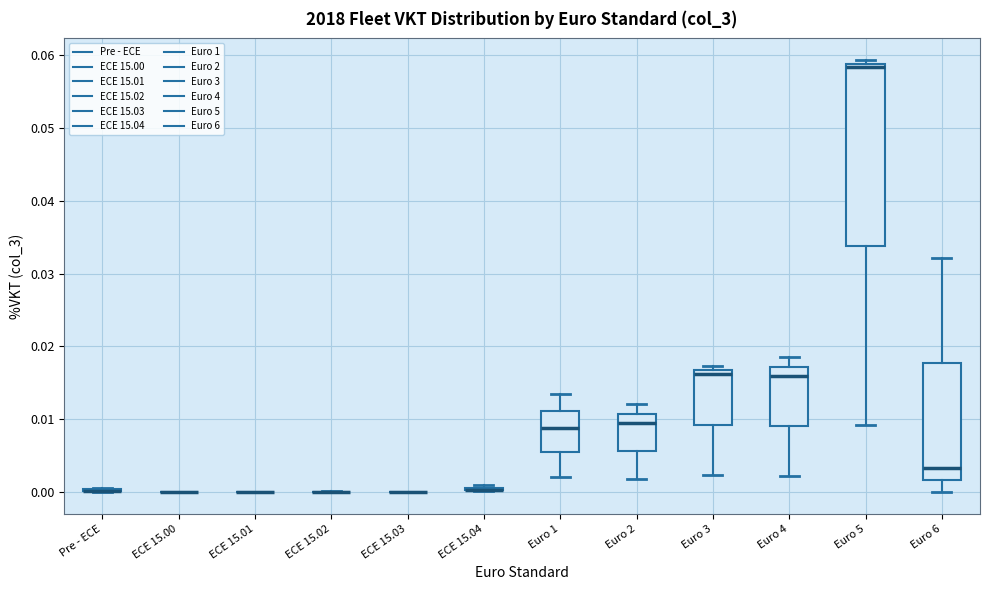

Where does the median line of the box for Euro 4 sit on the y-axis? The values are not printed on the chart, so give them approximately, as read against the axis.

0.016